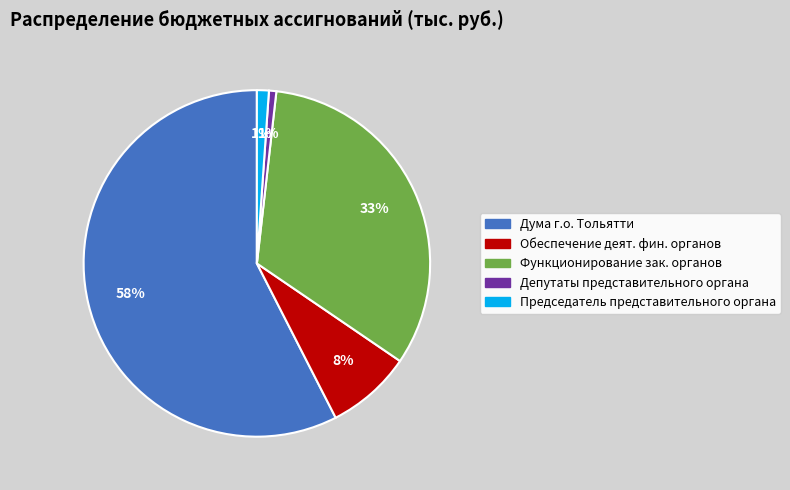

To the nearest percent, what is the average slice percentage?

20%